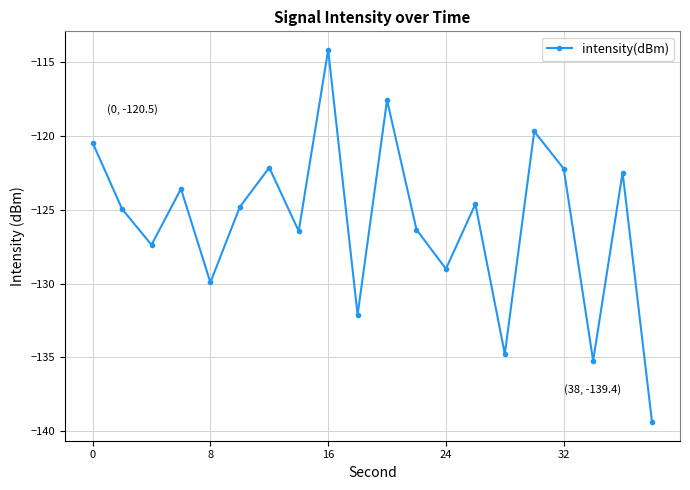

What is the difference between the maximum and second lowest values?

21.0